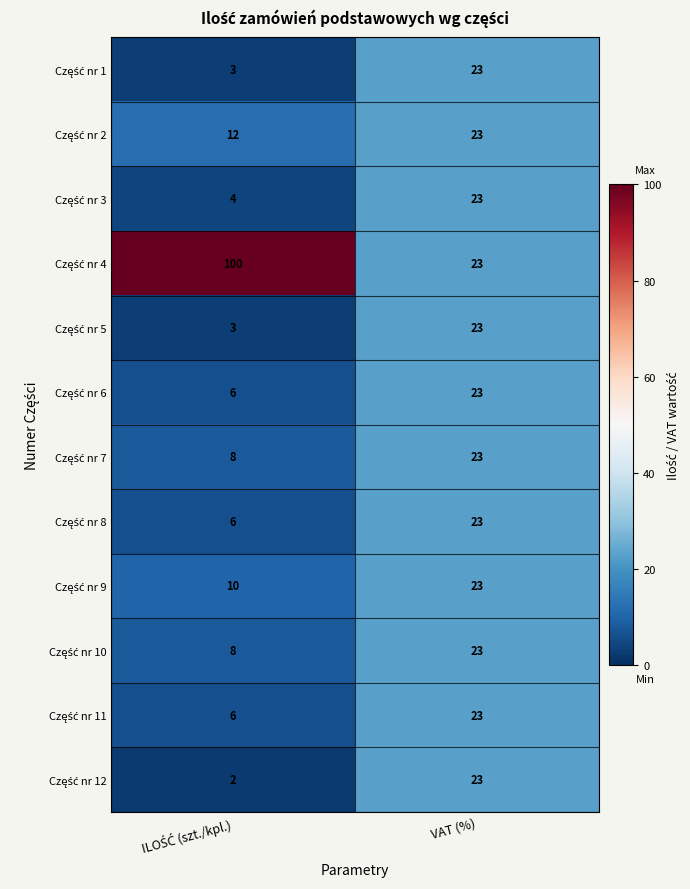

What is the greatest value displayed?

100